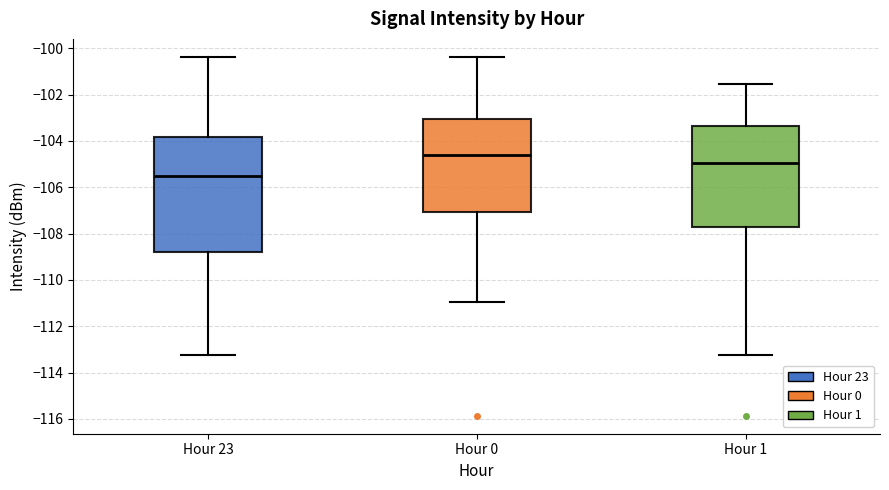

Reading left to right, transcribe this box plot: for each box, give where its median line is, the range the box spans, and where its two whiskers end, as read against the y-axis. The values are not printed on the chart, so give them approximately, as read against the axis.

Hour 23: median -105.6, box -108.8 to -103.8, whiskers -113.2 to -100.4
Hour 0: median -104.6, box -107.0 to -103.0, whiskers -111.0 to -100.4
Hour 1: median -105.0, box -107.8 to -103.4, whiskers -113.2 to -101.6